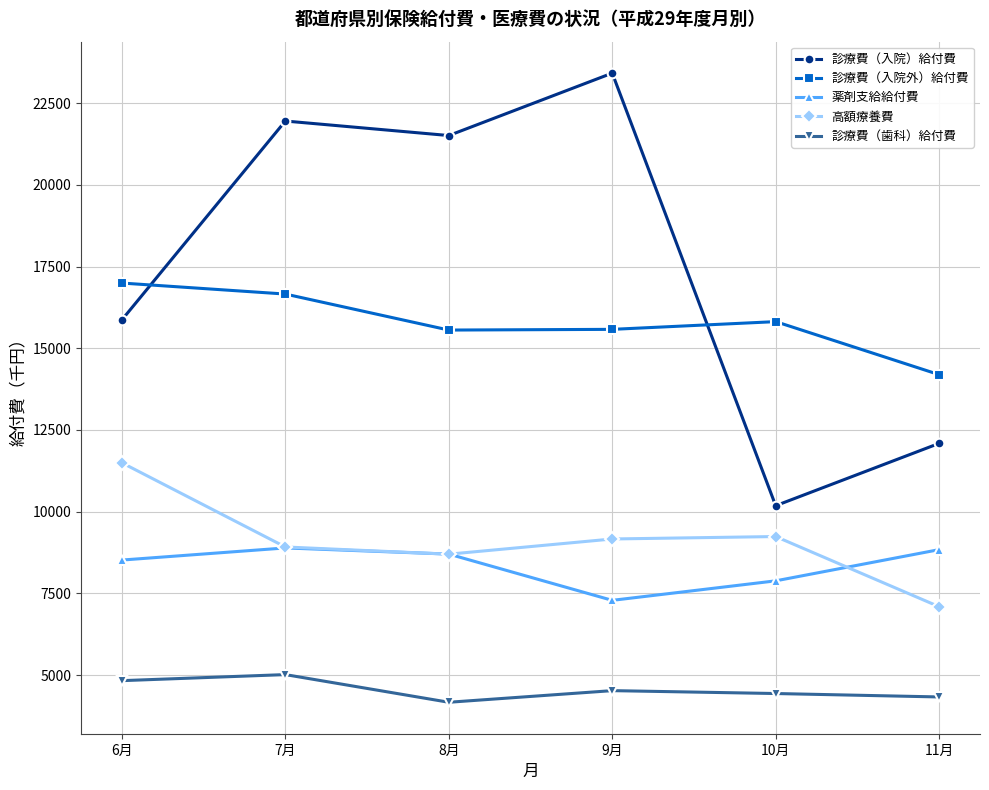

Rank the series at 6月 from highest to lowest value.

診療費（入院外）給付費, 診療費（入院）給付費, 高額療養費, 薬剤支給給付費, 診療費（歯科）給付費